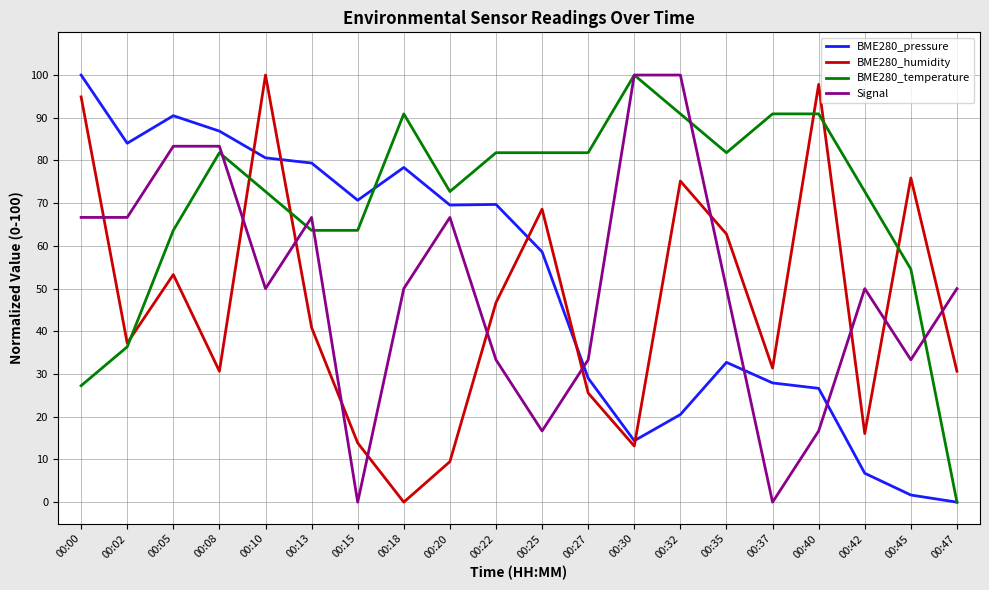

Which category has the lowest value in the BME280_humidity series?

00:18